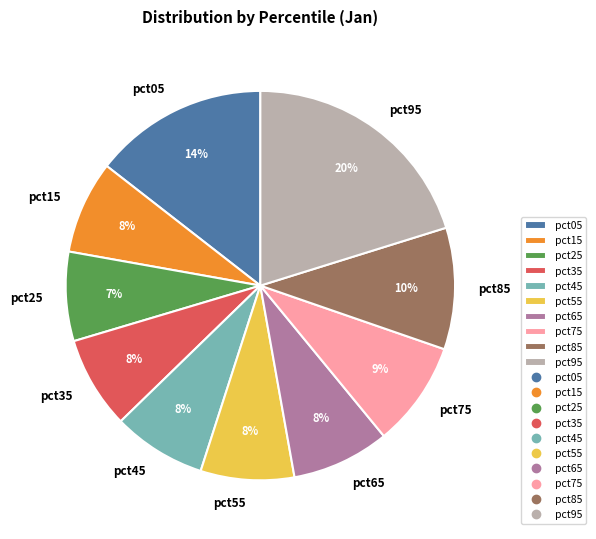

The pct15 slice represents 8% of the pie. True or false?

True